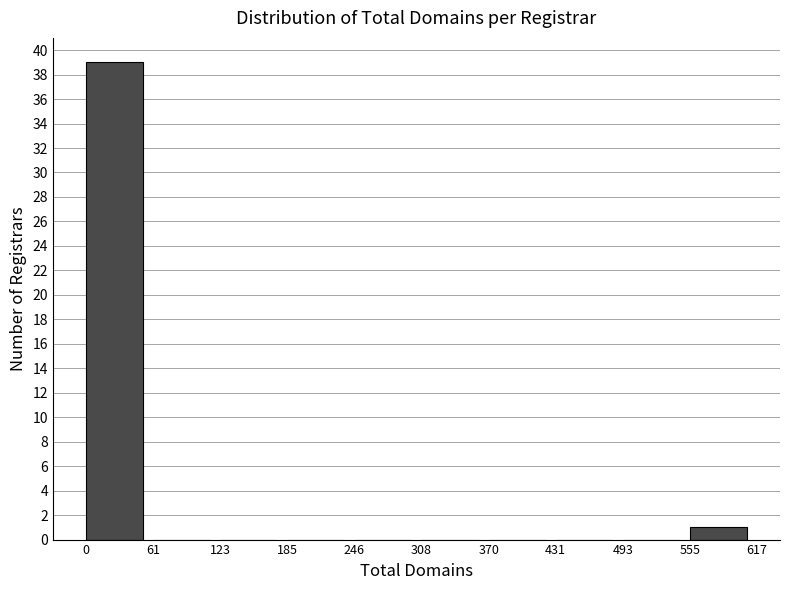

Reading left to right, transcribe this chart: for each bar, give the range it covers on the x-axis and its height. The values are not printed on the chart, so give them approximately, as read against the axis.

0 to 61: 39
61 to 123: 0
123 to 185: 0
185 to 246: 0
246 to 308: 0
308 to 370: 0
370 to 431: 0
431 to 493: 0
493 to 555: 0
555 to 617: 1